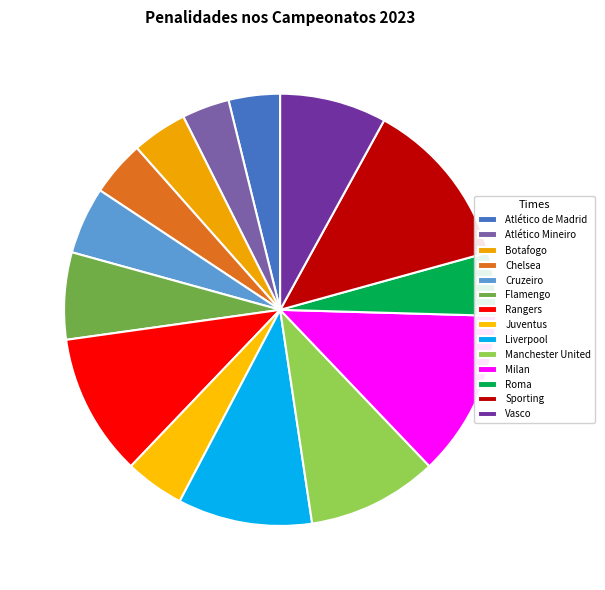

Which slice is the smallest?

Atlético Mineiro